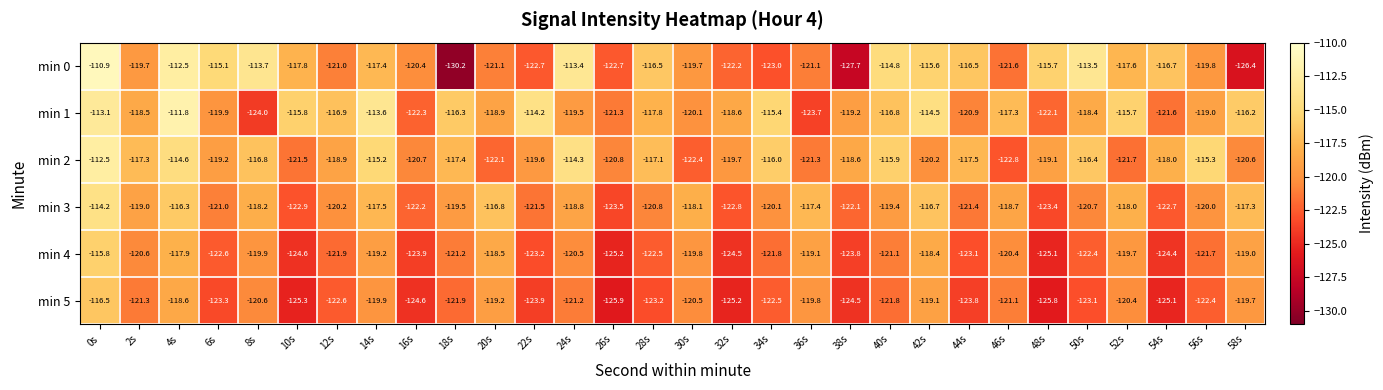

What value does the min 2 series have at 38s?

-118.6